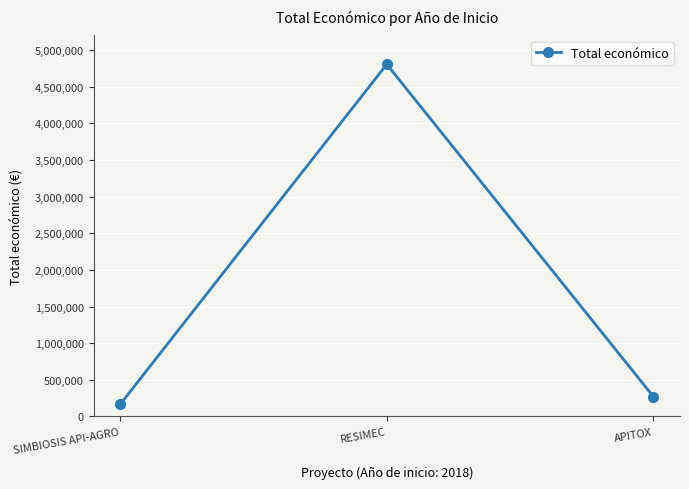

What is the difference between the values at SIMBIOSIS API-AGRO and RESIMEC?

4640923